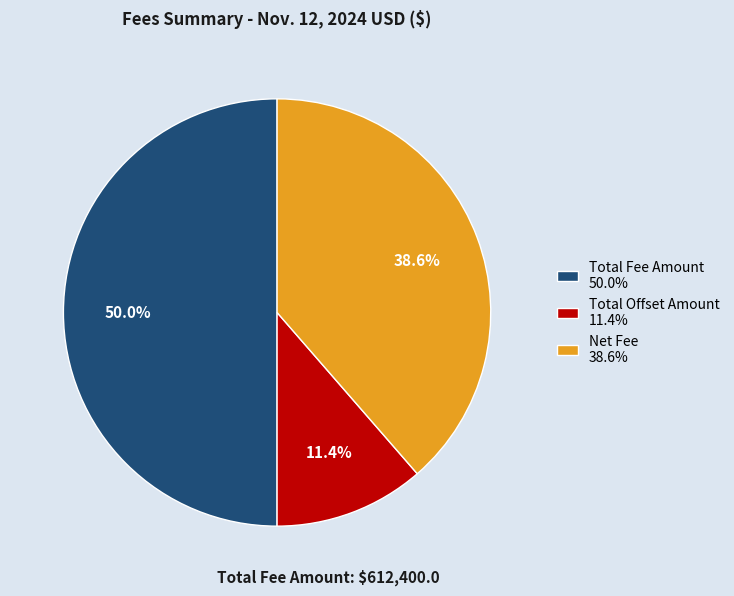

What percentage is the Total Offset Amount slice, to the nearest percent?

11%